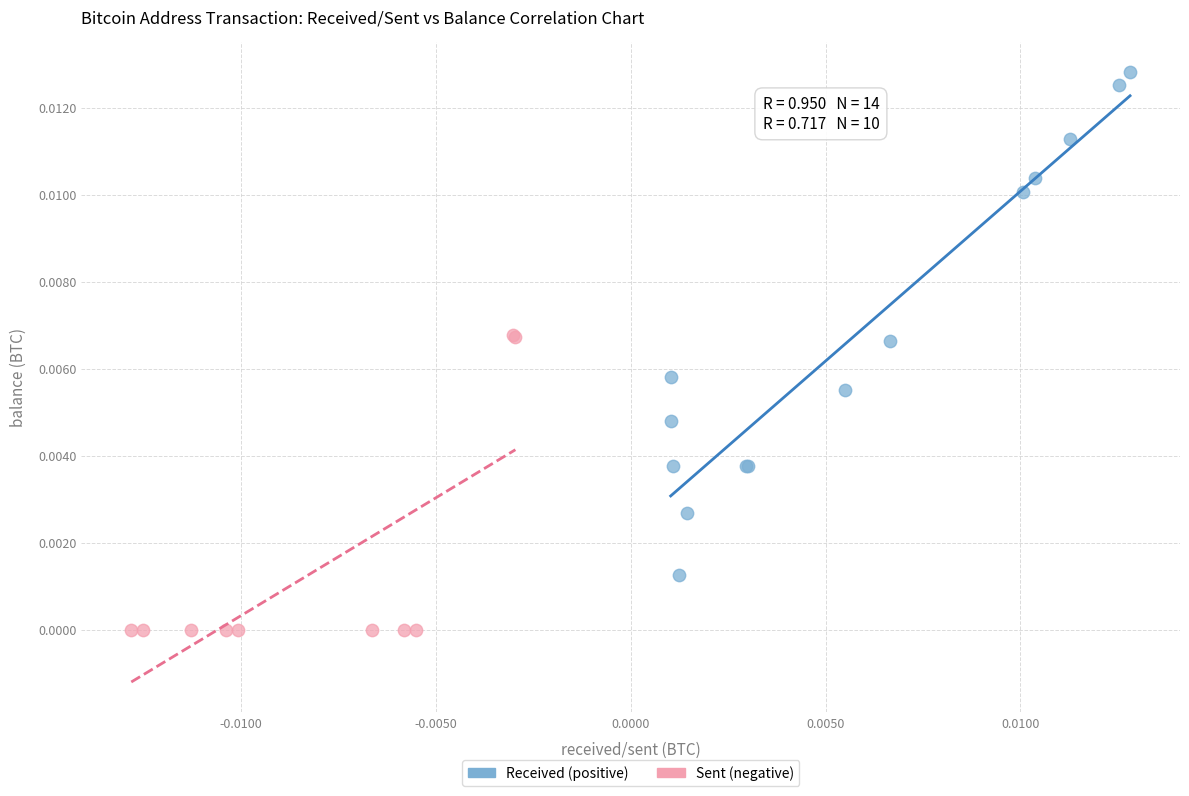

Which series reaches the minimum Y coordinate?

Sent (negative)